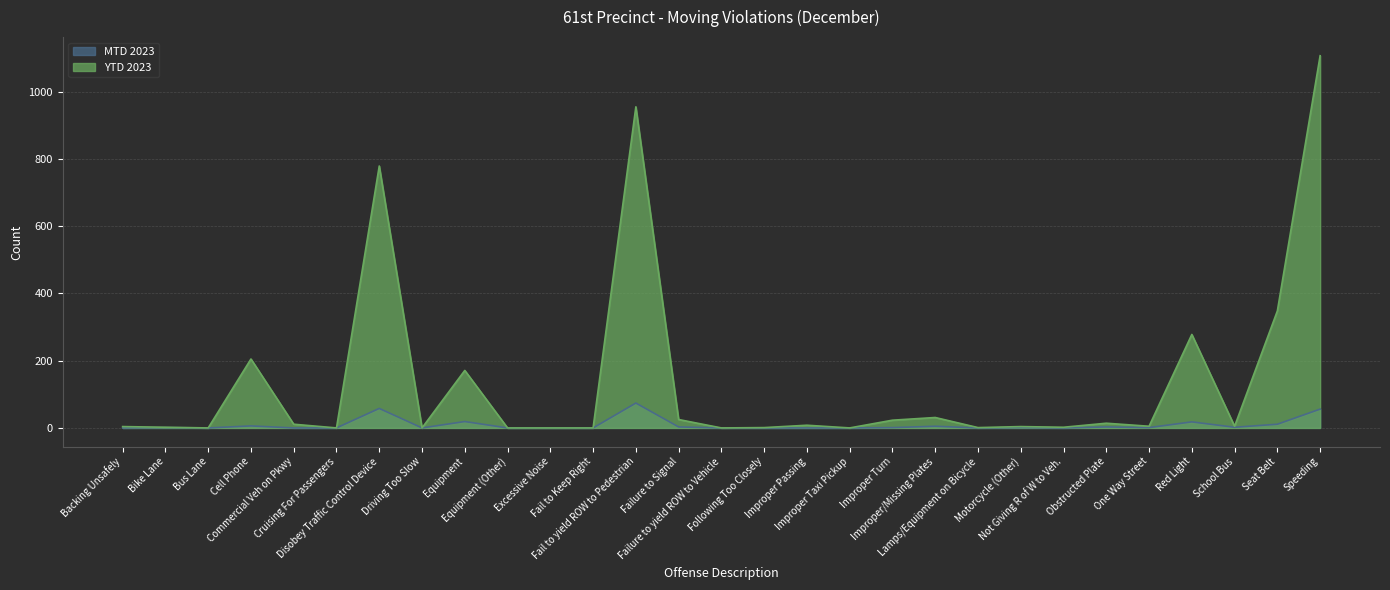

Between Obstructed Plate and Speeding, which series saw the biggest shift?

YTD 2023